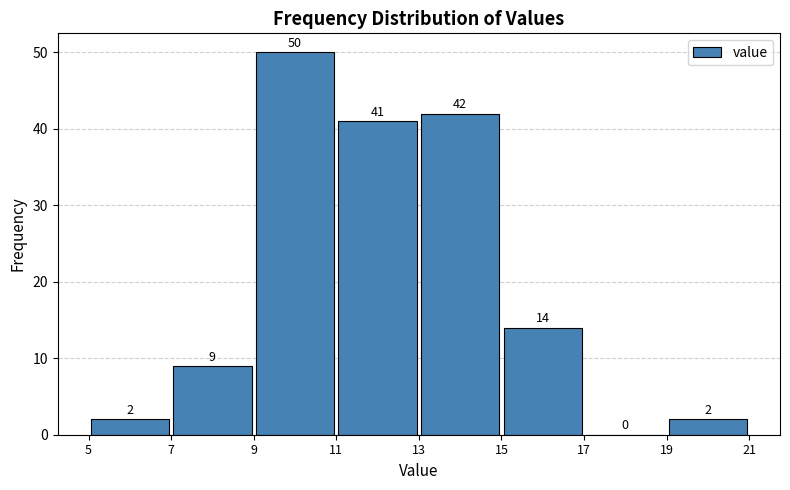

Reading left to right, transcribe this chart: for each bar, give the range it covers on the x-axis and its height.

5 to 7: 2
7 to 9: 9
9 to 11: 50
11 to 13: 41
13 to 15: 42
15 to 17: 14
17 to 19: 0
19 to 21: 2